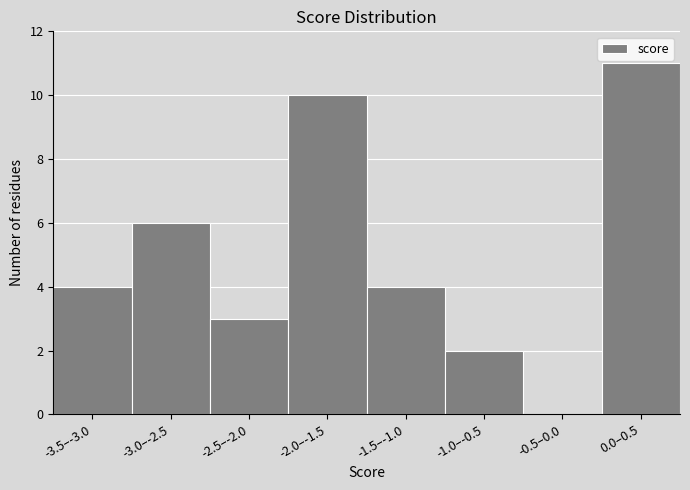

Reading left to right, what are all the values shown in this chart?

-3.5–-3.0=4	-3.0–-2.5=6	-2.5–-2.0=3	-2.0–-1.5=10	-1.5–-1.0=4	-1.0–-0.5=2	-0.5–0.0=0	0.0–0.5=11